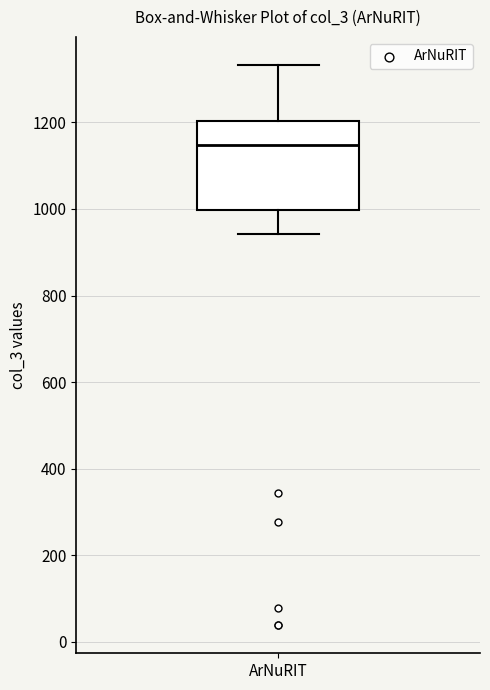

Transcribe this box plot: give where the median line is, the range the box spans, and where the two whiskers end, as read against the y-axis. The values are not printed on the chart, so give them approximately, as read against the axis.

median 1140, box 1000 to 1200, whiskers 940 to 1340